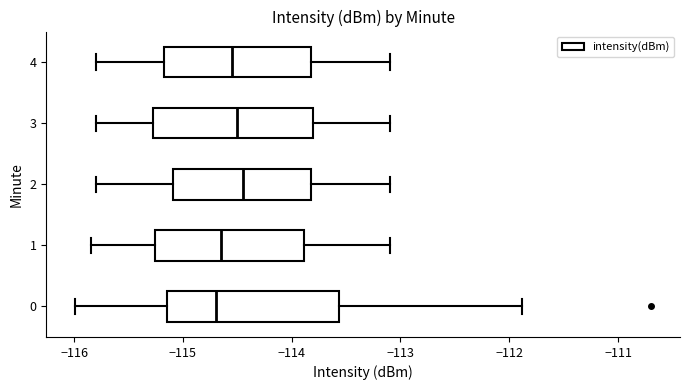

Reading bottom to top, read every box against the x-axis: the position of its median line, the range the box covers, and the ends of its whiskers. The values are not printed on the chart, so give them approximately, as read against the axis.

0: median -114.7, box -115.1 to -113.6, whiskers -116.0 to -111.9
1: median -114.6, box -115.3 to -113.9, whiskers -115.8 to -113.1
2: median -114.4, box -115.1 to -113.8, whiskers -115.8 to -113.1
3: median -114.5, box -115.3 to -113.8, whiskers -115.8 to -113.1
4: median -114.5, box -115.2 to -113.8, whiskers -115.8 to -113.1